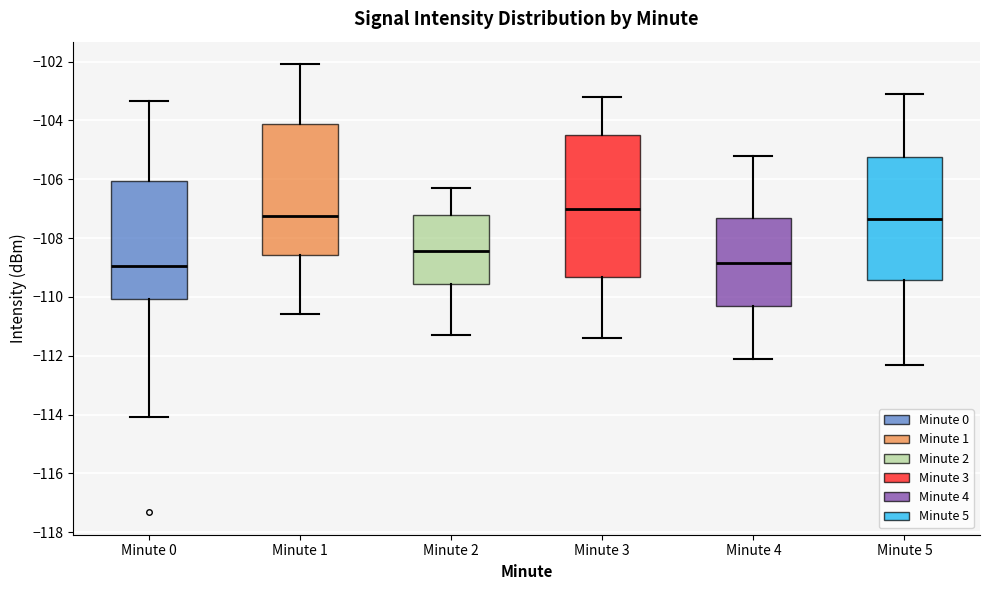

Comparing the boxes themselves (not the whiskers), which one is the tallest?

Minute 3